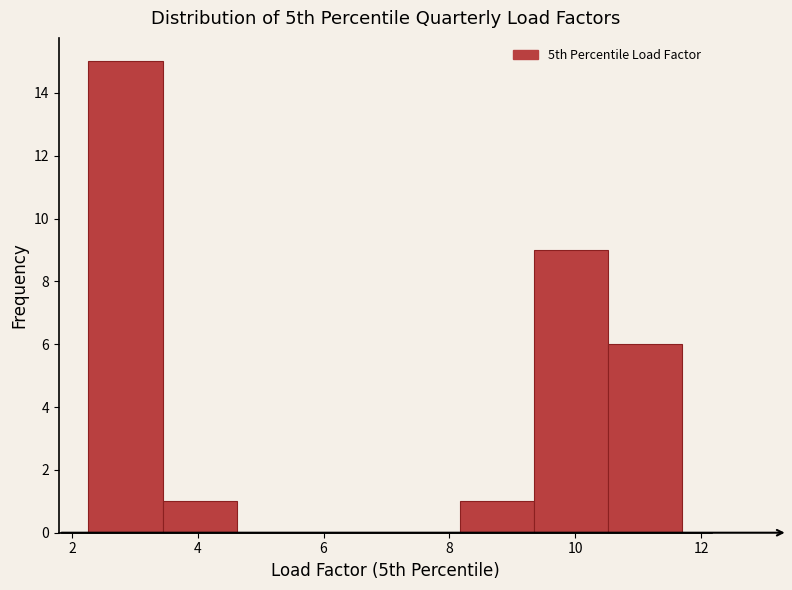

Reading left to right, list every bar in this chart as the range it spans on the x-axis followed by its height. Neither the bar edges nor the heights are printed on the chart, so give them approximately, as read against the axes.

2.2 to 3.4: 15
3.4 to 4.6: 1
4.6 to 5.8: 0
5.8 to 7.0: 0
7.0 to 8.2: 0
8.2 to 9.4: 1
9.4 to 10.6: 9
10.6 to 11.8: 6